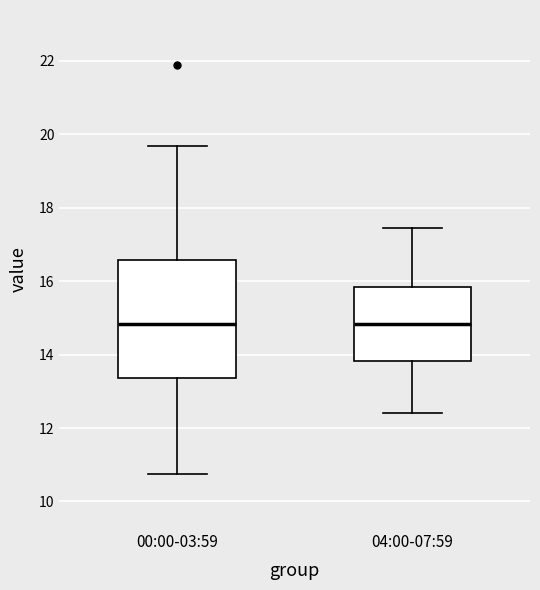

Reading left to right, transcribe this box plot: for each box, give where its median line is, the range the box spans, and where its two whiskers end, as read against the y-axis. The values are not printed on the chart, so give them approximately, as read against the axis.

00:00-03:59: median 14.8, box 13.4 to 16.6, whiskers 10.8 to 19.6
04:00-07:59: median 14.8, box 13.8 to 15.8, whiskers 12.4 to 17.4